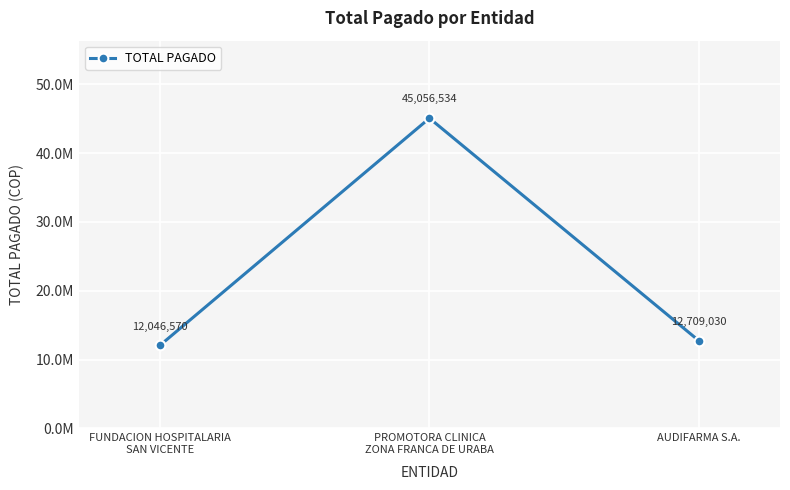

Is this an area chart (filled region under the line)?

No